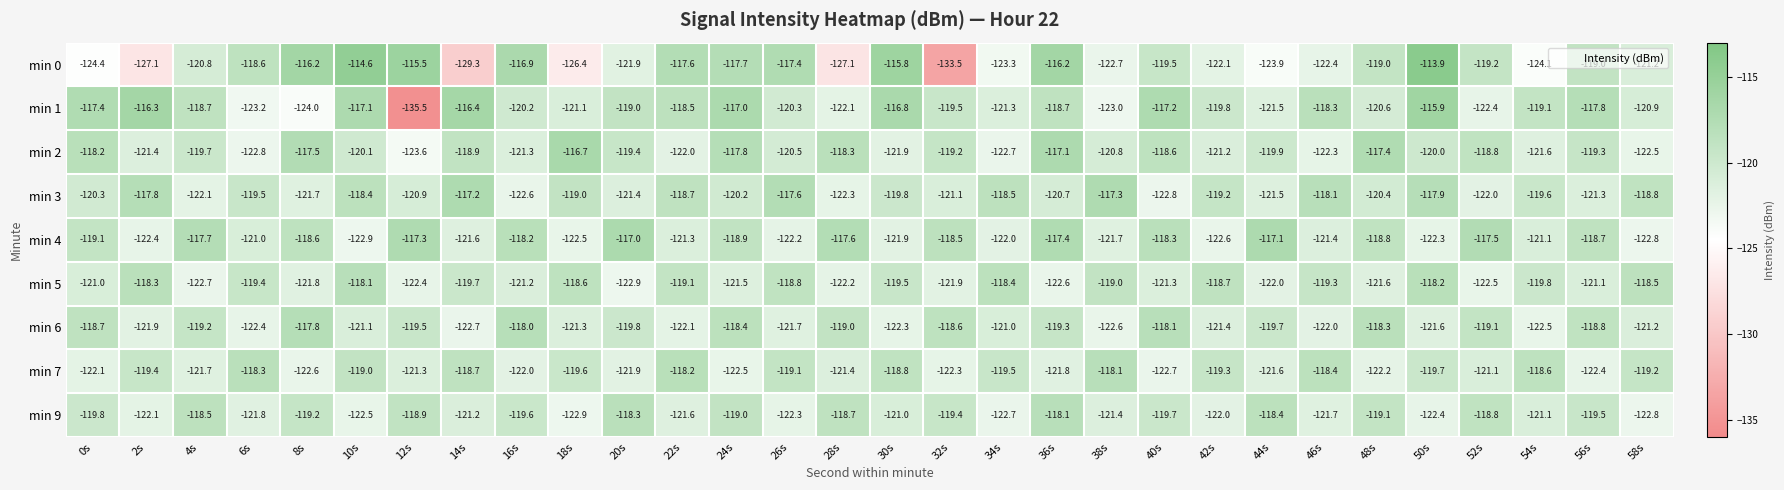

The min 3 series shows -121.4 at 20s. True or false?

True